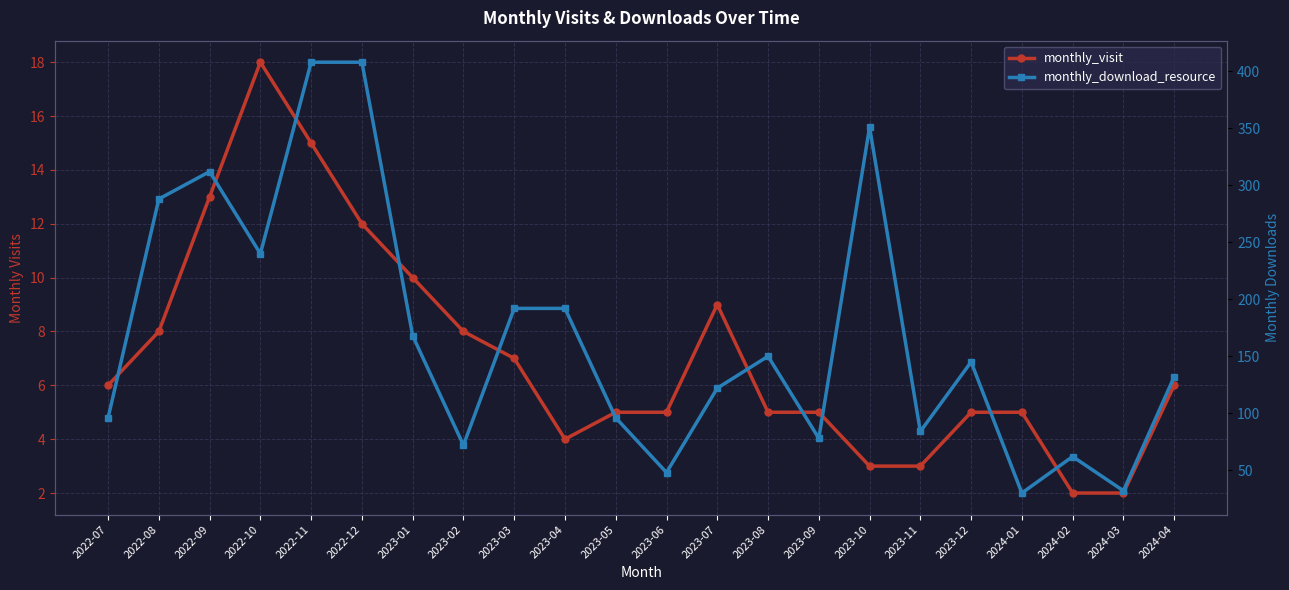

Which series has the widest spread of values?

monthly_download_resource